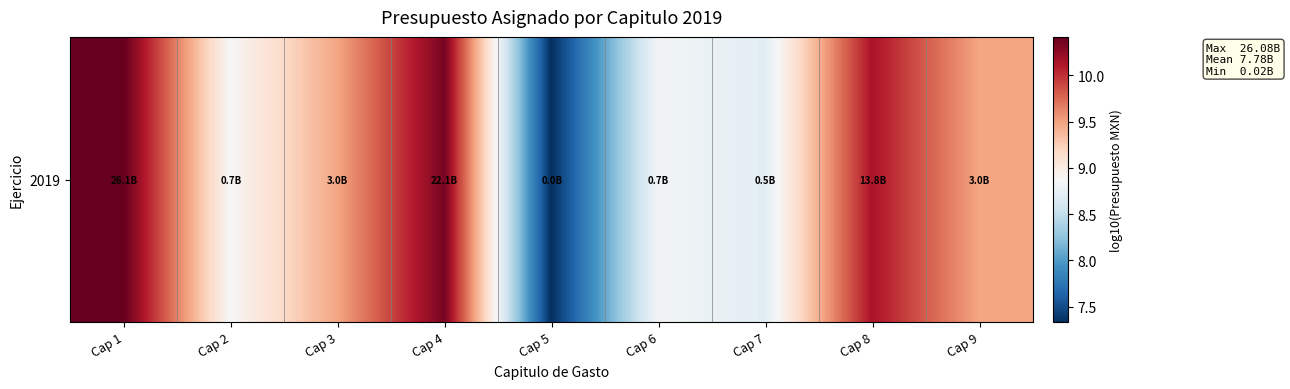

What is the minimum value shown in the chart?

7.3